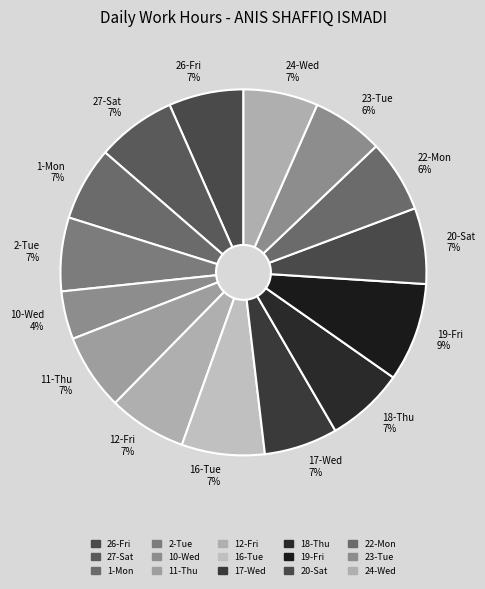

Between 10-Wed and 17-Wed, which is larger?

17-Wed